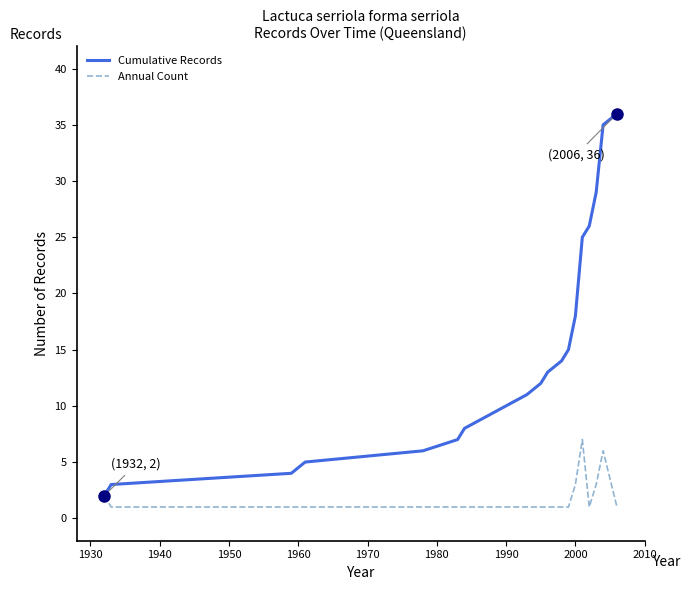

List the series in order of their peak value, lowest first.

Annual Count, Cumulative Records